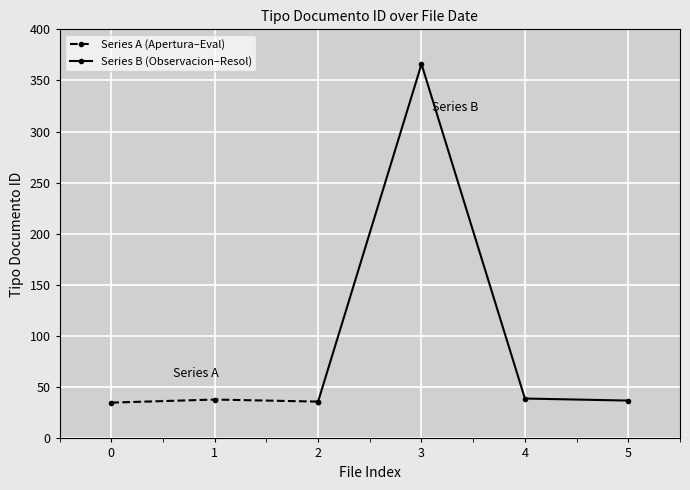

What is the average value?

92